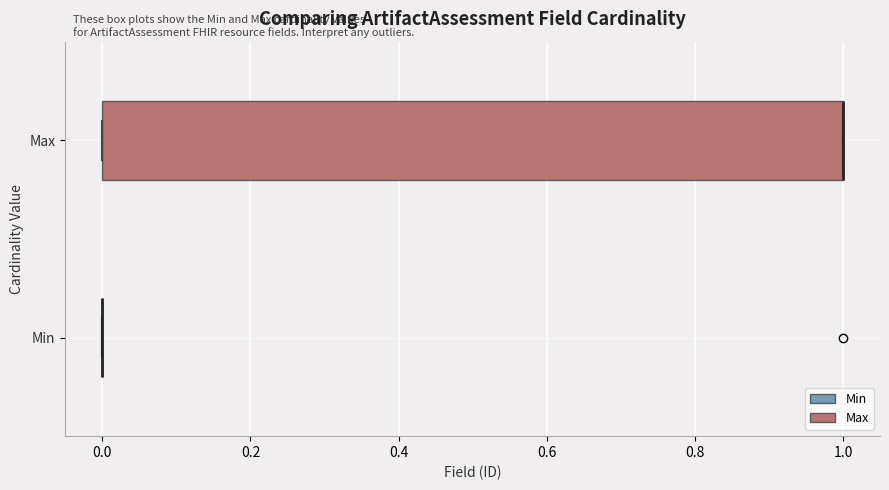

Where is the left edge of the box for Max on the x-axis? The values are not printed on the chart, so give them approximately, as read against the axis.

0